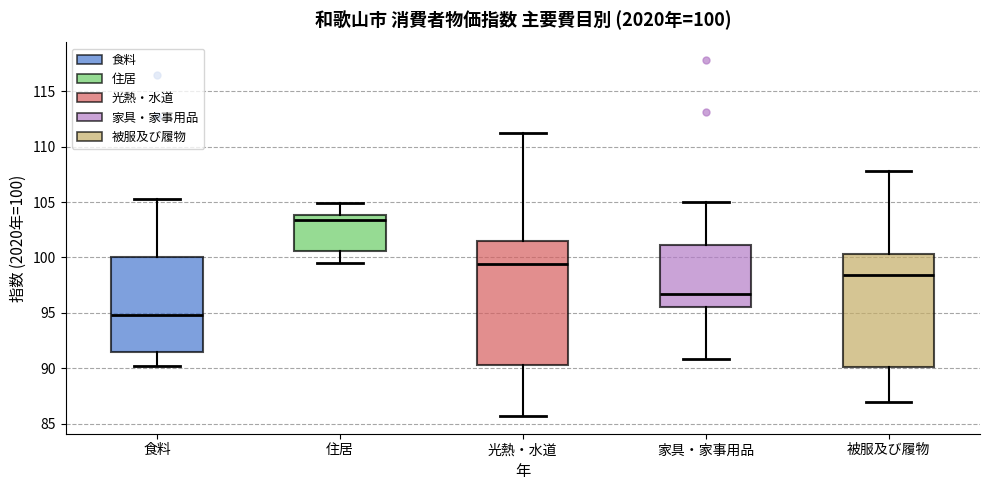

Which box is the tallest, from its lower edge to its upper edge?

光熱・水道